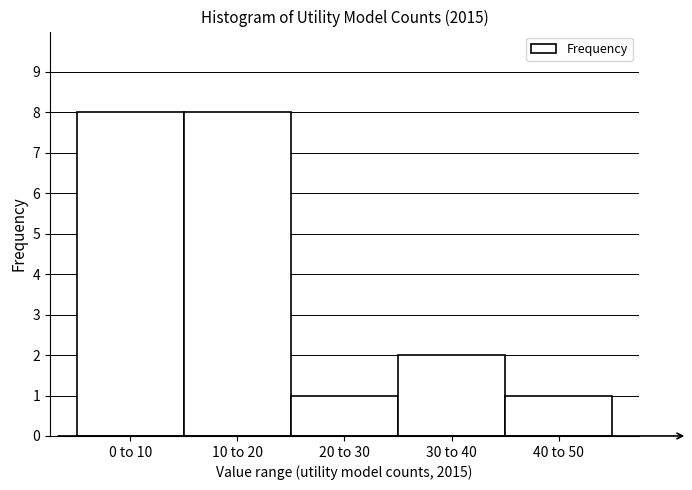

Reading left to right, list all the values displayed in this chart.

8	8	1	2	1